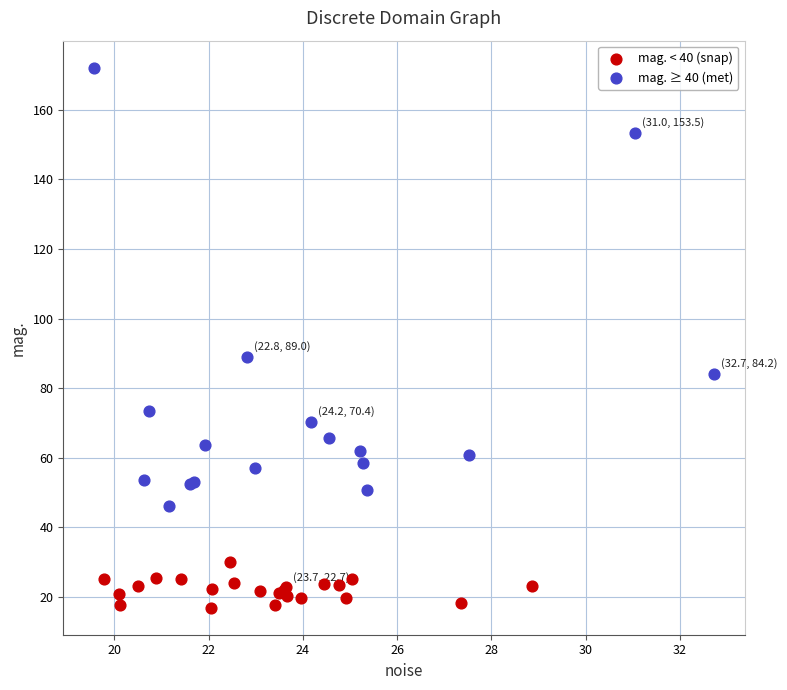

Which series reaches the maximum Y coordinate?

mag. ≥ 40 (met)